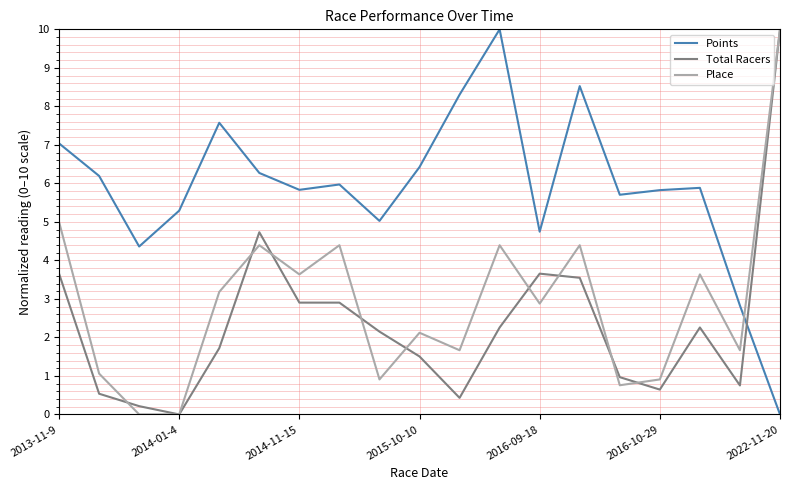

List the series in order of their overall mean, highest first.

Points, Place, Total Racers